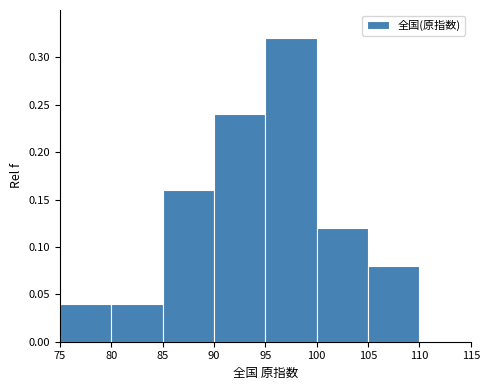

Reading left to right, transcribe this chart: for each bar, give the range it covers on the x-axis and its height. The values are not printed on the chart, so give them approximately, as read against the axis.

75 to 80: 0.04
80 to 85: 0.04
85 to 90: 0.16
90 to 95: 0.24
95 to 100: 0.32
100 to 105: 0.12
105 to 110: 0.08
110 to 115: 0